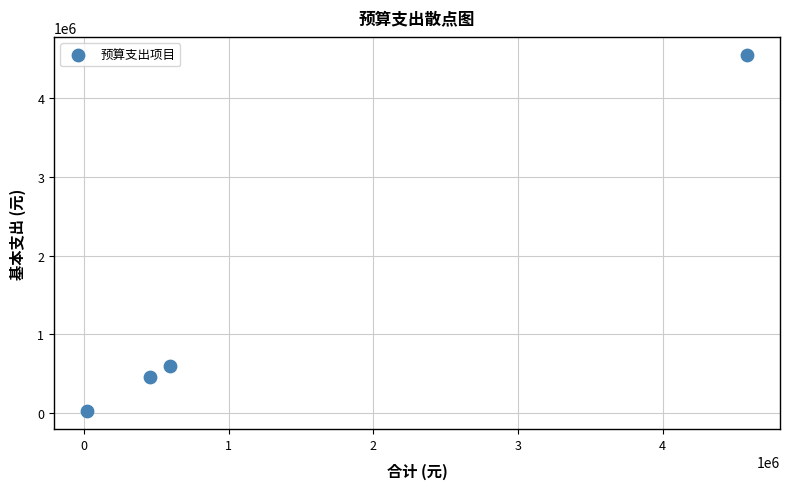

What Y value in the scatter plot is closest to 2288120?

595754.6